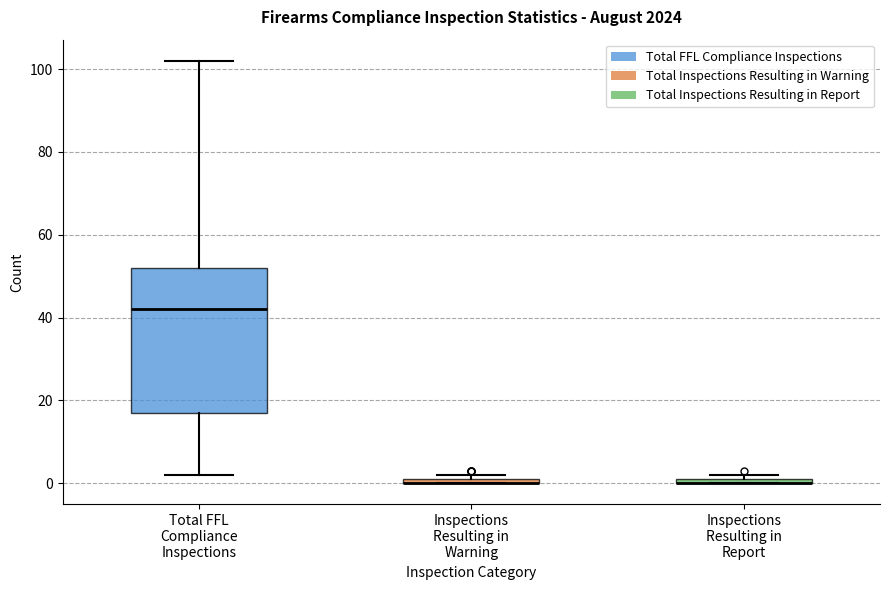

Where is the lower edge of the box for Inspections Resulting in Warning on the y-axis? The values are not printed on the chart, so give them approximately, as read against the axis.

0